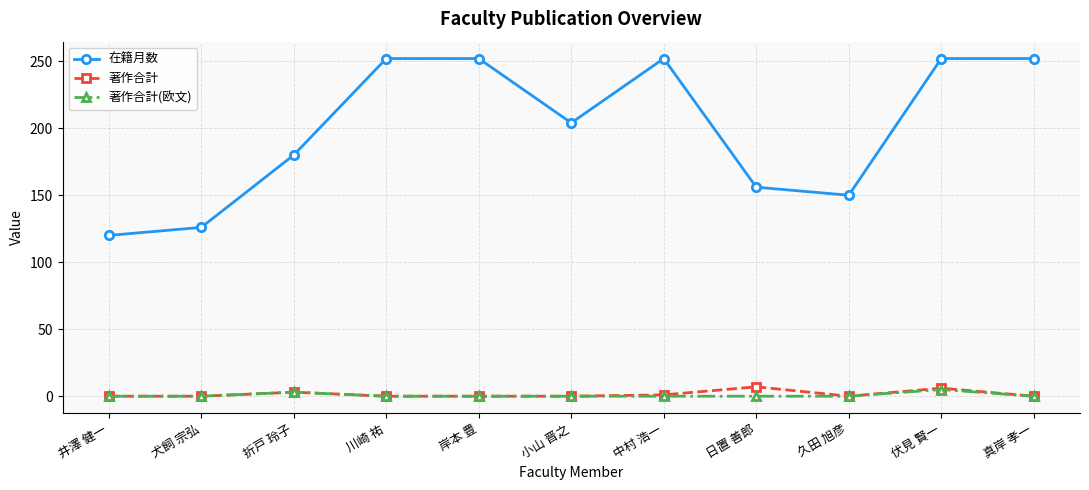

At which category does 在籍月数 reach its first local valley?

小山 晋之